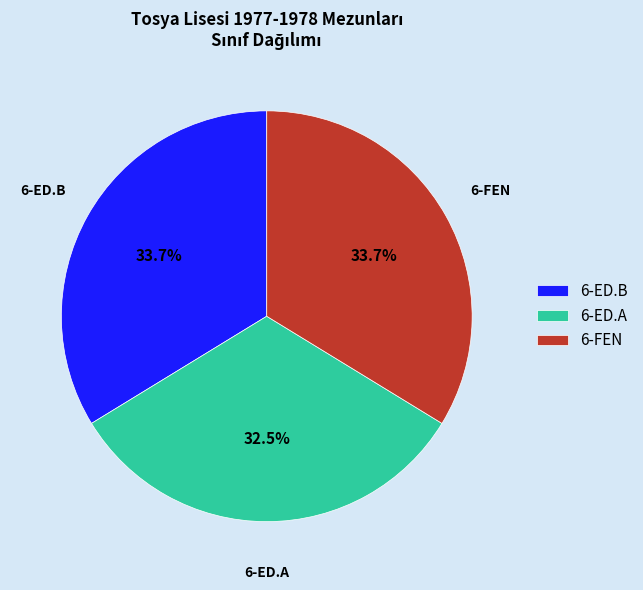

Approximately how many times larger is the value at 6-FEN compared to 6-ED.B?

1.0